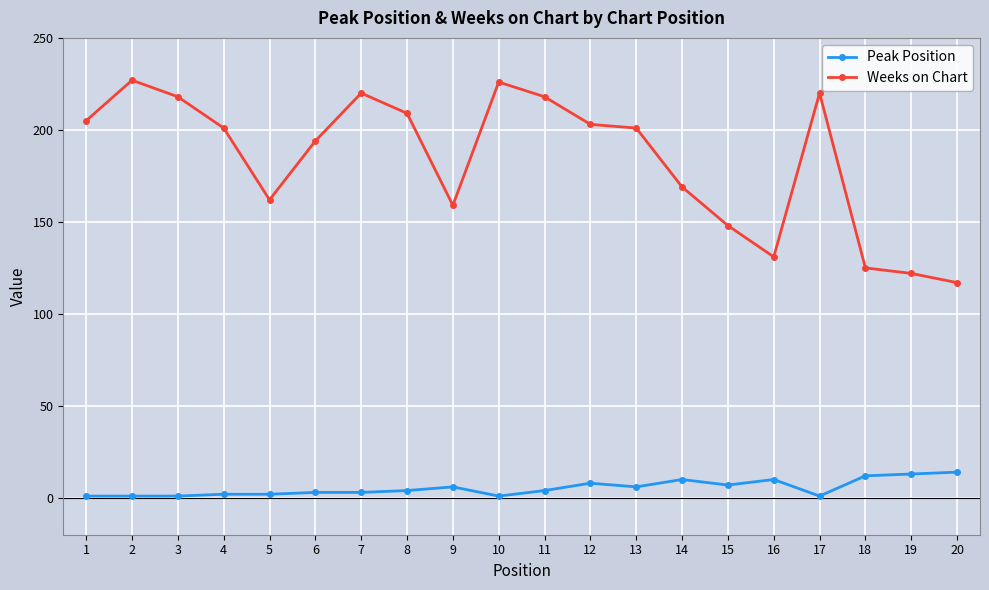

Which series has the widest spread of values?

Weeks on Chart